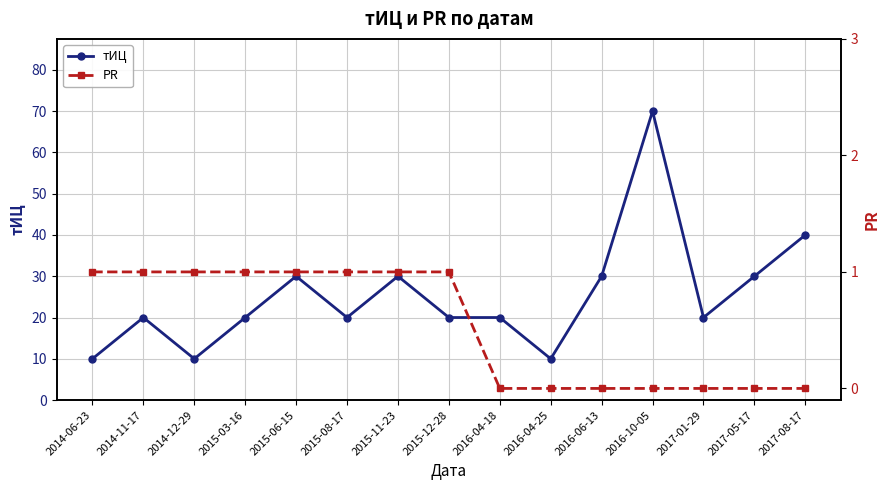

True or false: тИЦ has more than 2 interior local peaks.

True